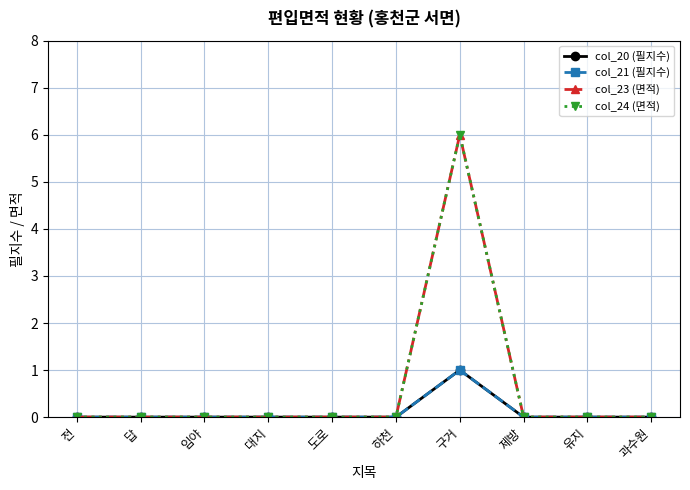

Between 제방 and 임야, which is larger?

제방